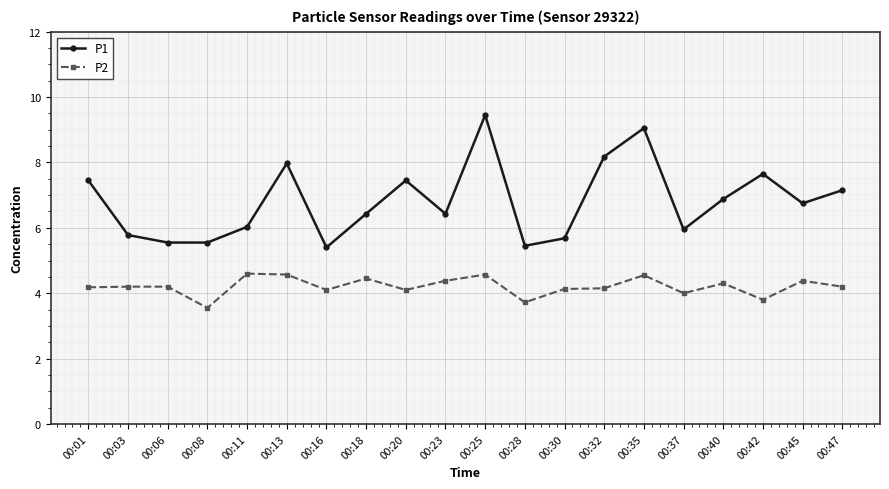

How many interior local peaks does the P1 series have?

5